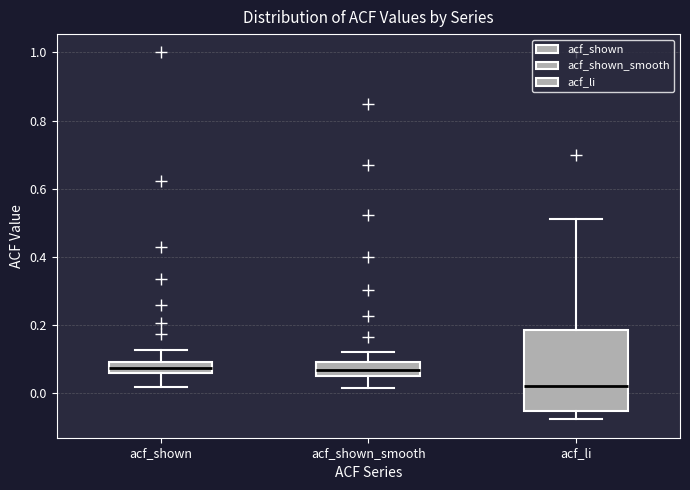

Comparing the boxes themselves (not the whiskers), which one is the tallest?

acf_li